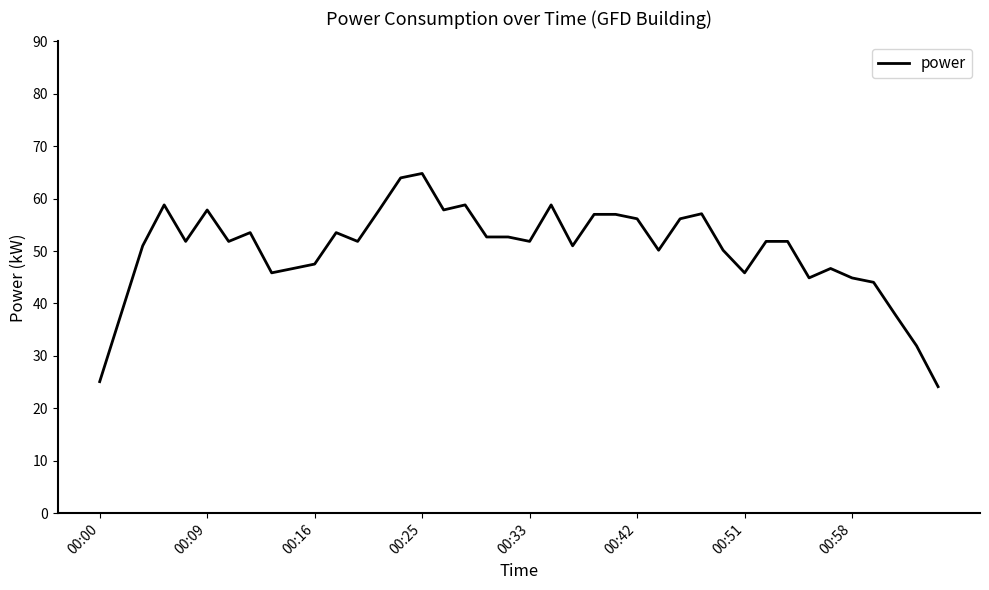

What is the greatest value displayed?

64.8